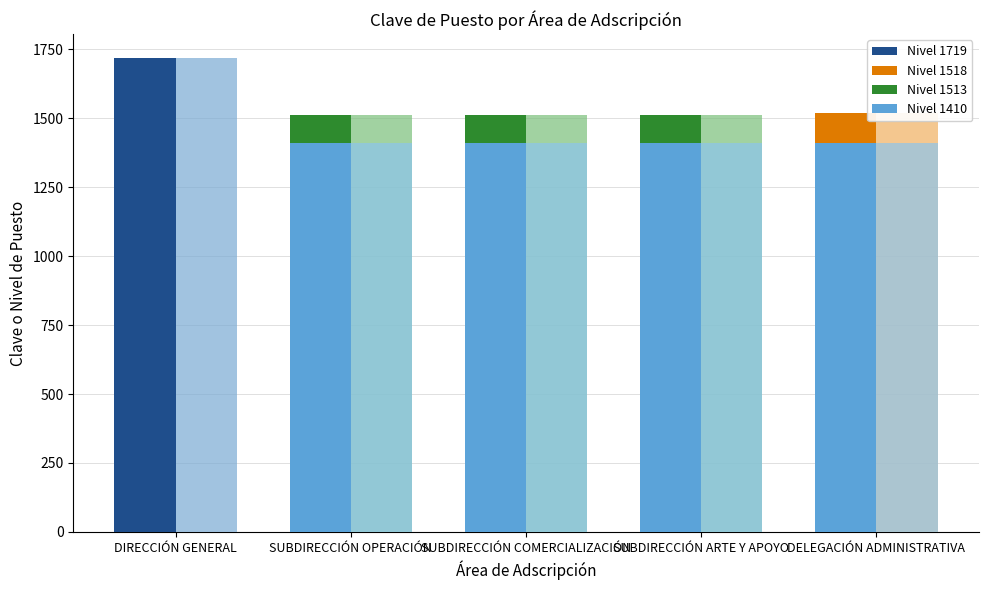

Which category has the lowest value in the Nivel 1513 series?

DIRECCIÓN GENERAL